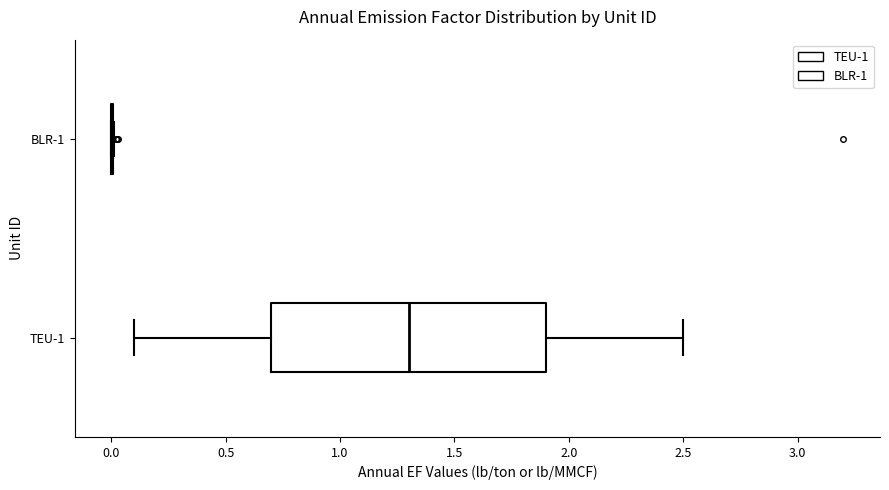

Reading bottom to top, transcribe this box plot: for each box, give where its median line is, the range the box spans, and where its two whiskers end, as read against the x-axis. The values are not printed on the chart, so give them approximately, as read against the axis.

TEU-1: median 1.3, box 0.7 to 1.9, whiskers 0.1 to 2.5
BLR-1: box collapsed to a line at 0.0, whiskers 0.0 to 0.0